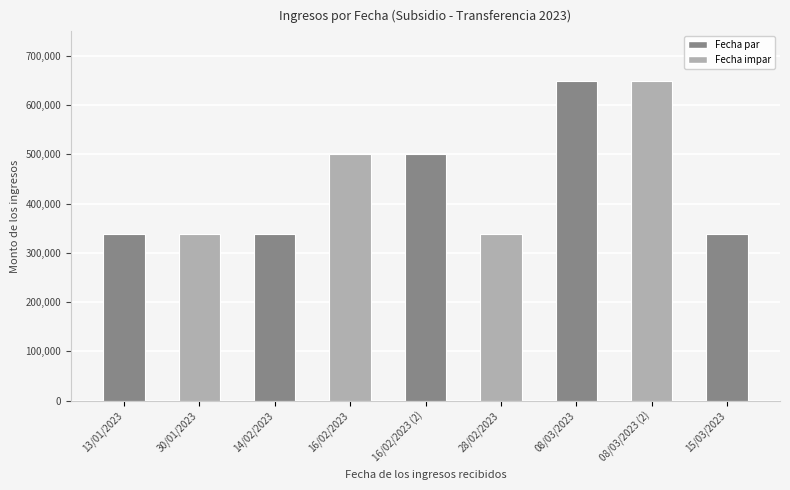

What is the label of the 6th bar from the left?

28/02/2023